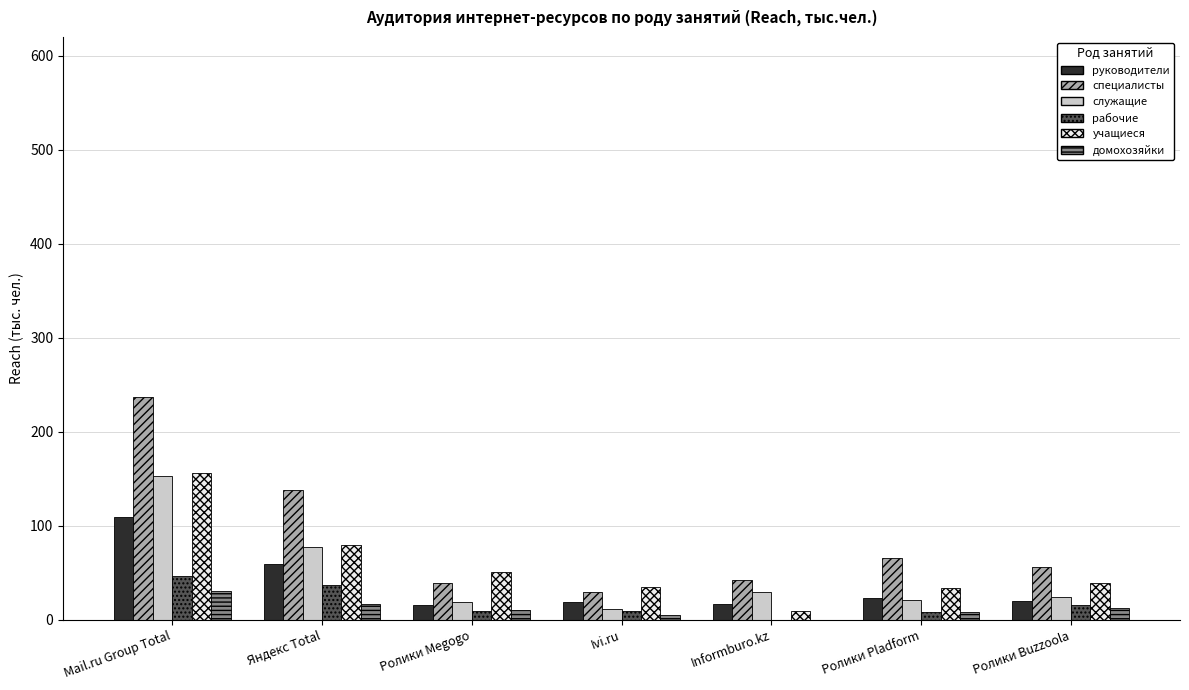

Which series changed the most between Mail.ru Group Total and Ivi.ru?

специалисты